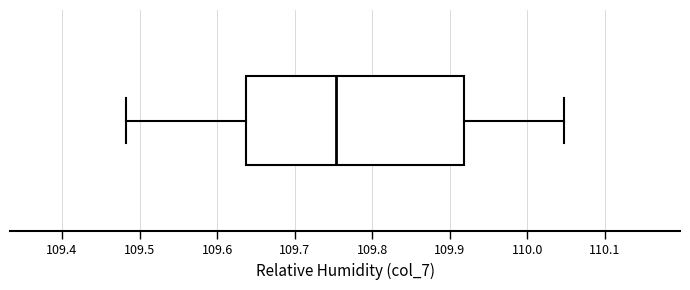

Read this box plot against the x-axis: the position of the median line, the range covered by the box, and the ends of both whiskers. The values are not printed on the chart, so give them approximately, as read against the axis.

median 109.75, box 109.64 to 109.92, whiskers 109.48 to 110.05